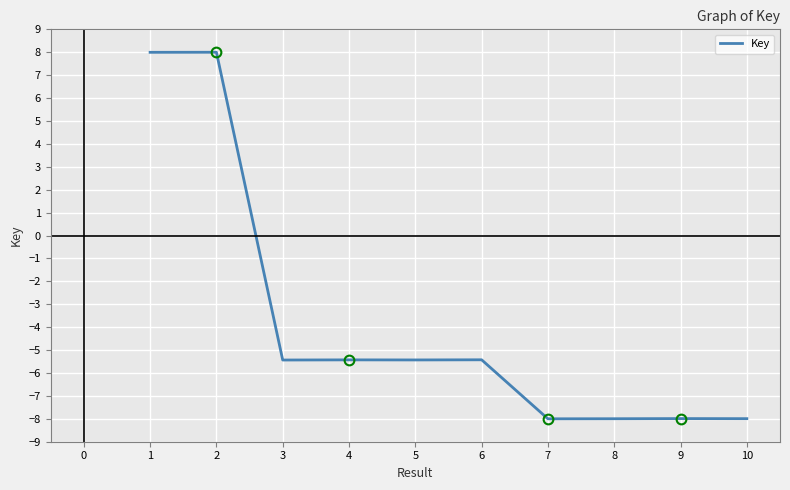

What is the difference between the values at 2 and 9?

16.0